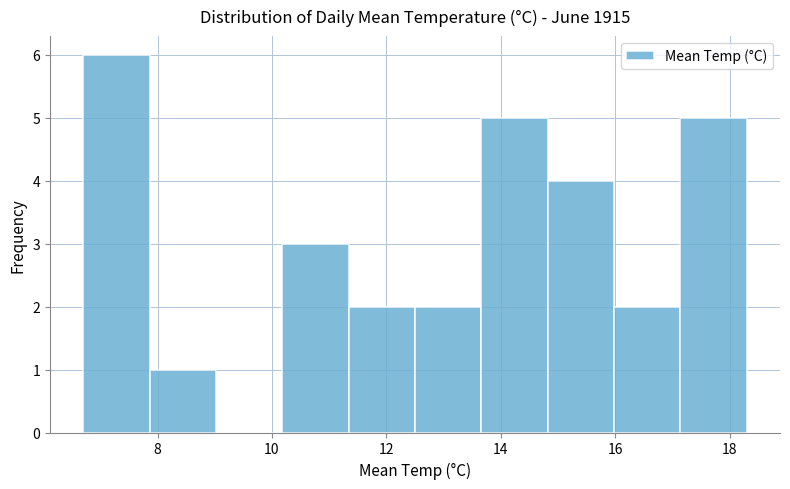

Over which range of the x-axis is the bar tallest?

6.70 to 7.86